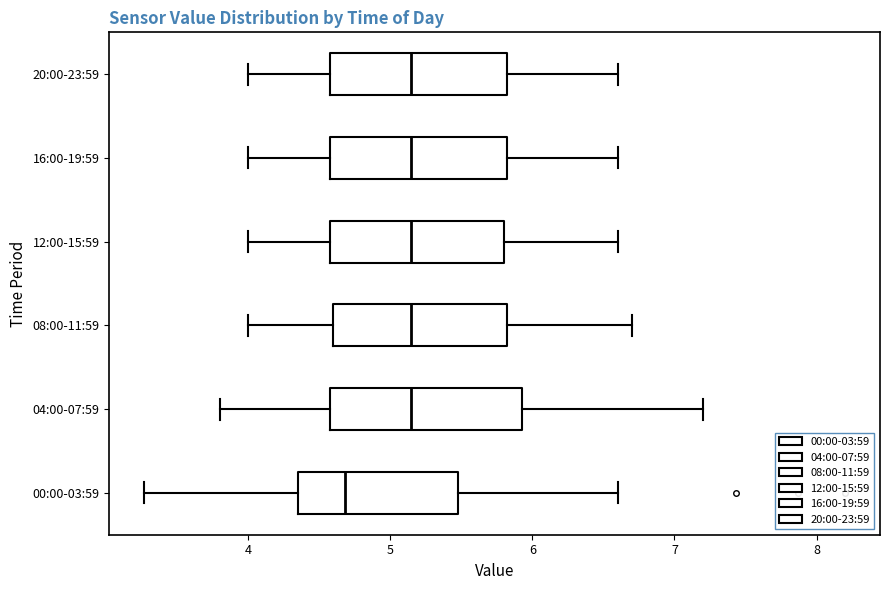

Reading bottom to top, read every box against the x-axis: the position of its median line, the range the box covers, and the ends of its whiskers. The values are not printed on the chart, so give them approximately, as read against the axis.

00:00-03:59: median 4.7, box 4.4 to 5.5, whiskers 3.3 to 6.6
04:00-07:59: median 5.2, box 4.6 to 5.9, whiskers 3.8 to 7.2
08:00-11:59: median 5.2, box 4.6 to 5.8, whiskers 4.0 to 6.7
12:00-15:59: median 5.2, box 4.6 to 5.8, whiskers 4.0 to 6.6
16:00-19:59: median 5.2, box 4.6 to 5.8, whiskers 4.0 to 6.6
20:00-23:59: median 5.2, box 4.6 to 5.8, whiskers 4.0 to 6.6